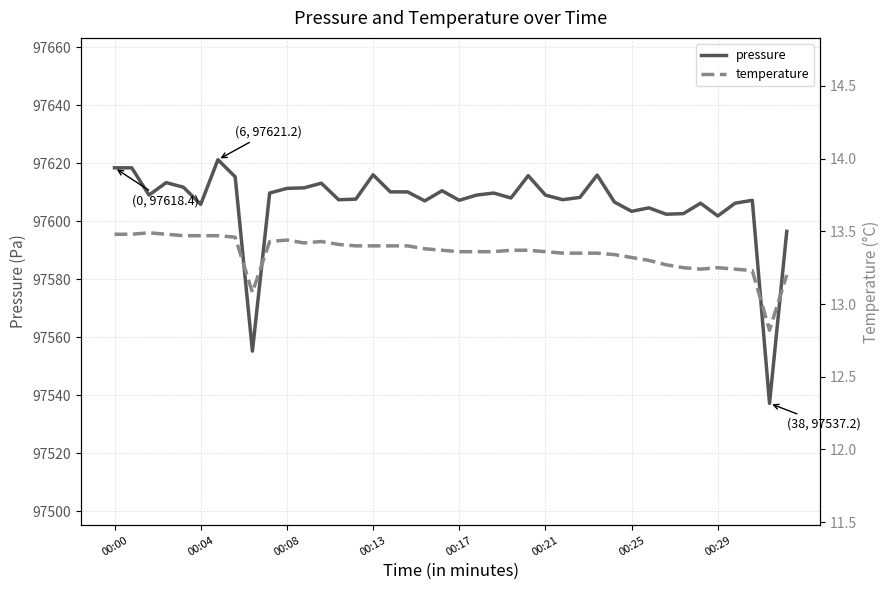

List the series in order of their peak value, highest first.

pressure, temperature